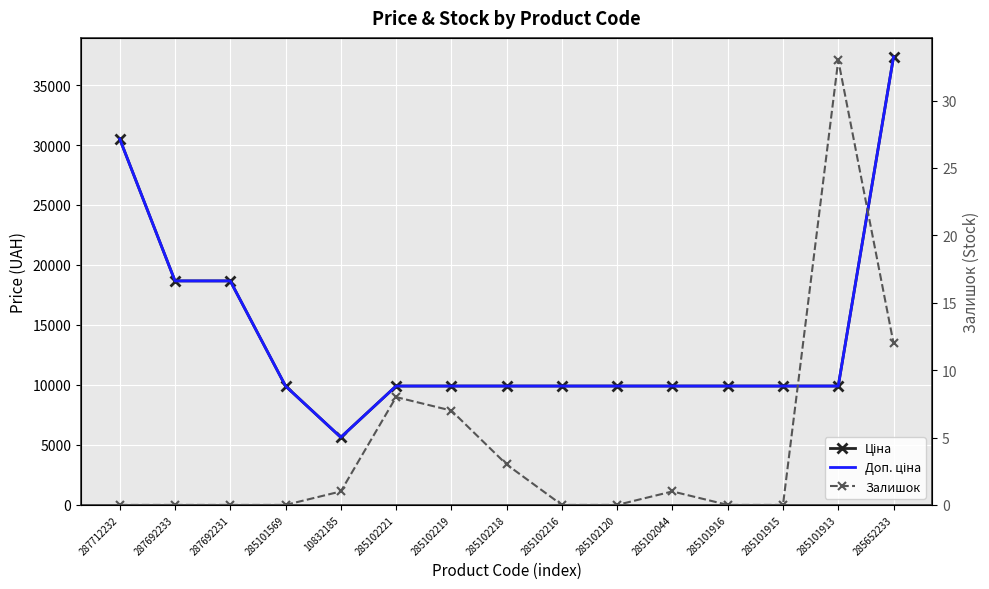

What is the label of the 1st point from the left?

287712232